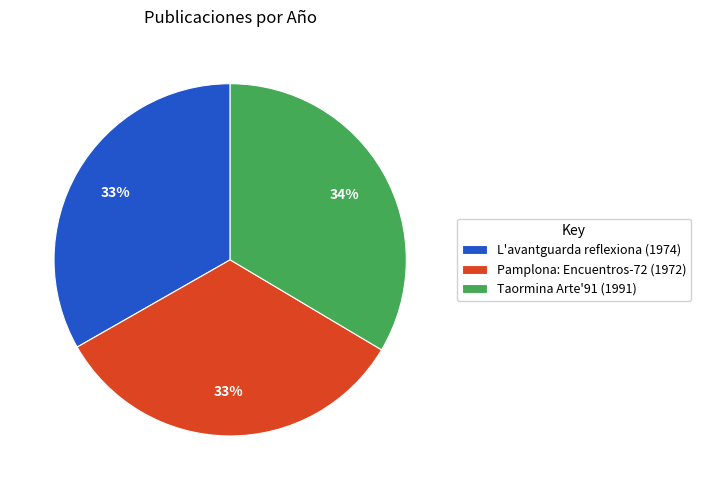

How many slices are in this pie chart?

3